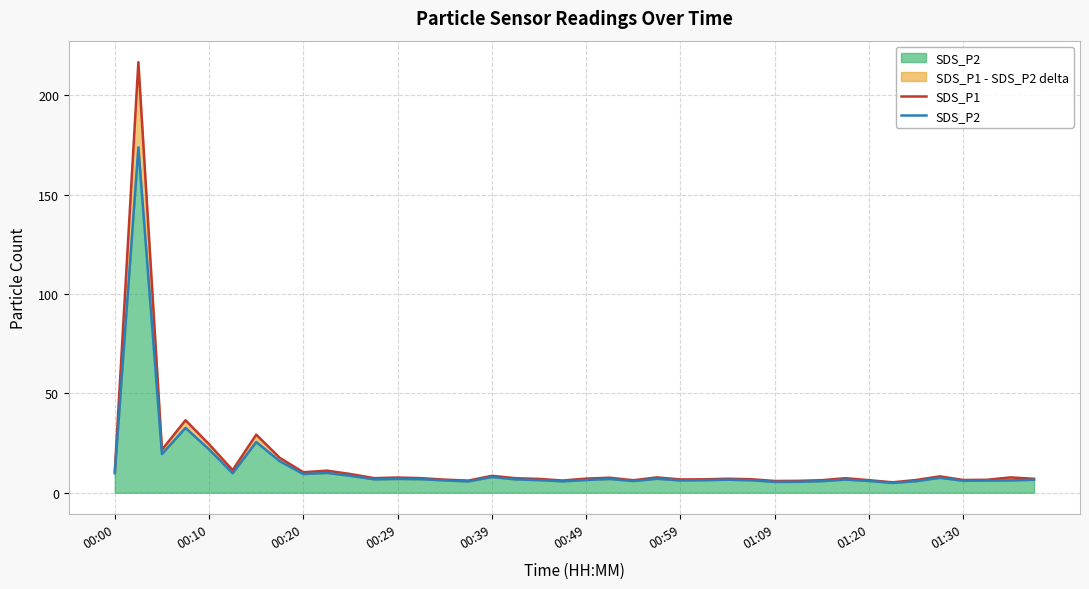

True or false: SDS_P1 and SDS_P2 intersect in this chart.

False